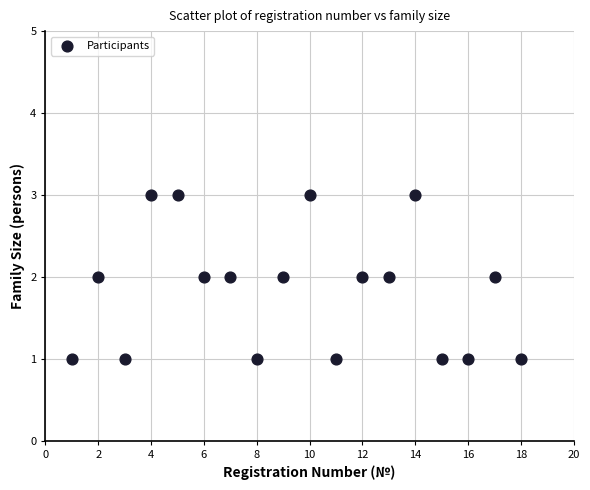

List the coordinates of all points as (X, Y) pairs, reading left to right.

(1, 1)  (2, 2)  (3, 1)  (4, 3)  (5, 3)  (6, 2)  (7, 2)  (8, 1)  (9, 2)  (10, 3)  (11, 1)  (12, 2)  (13, 2)  (14, 3)  (15, 1)  (16, 1)  (17, 2)  (18, 1)